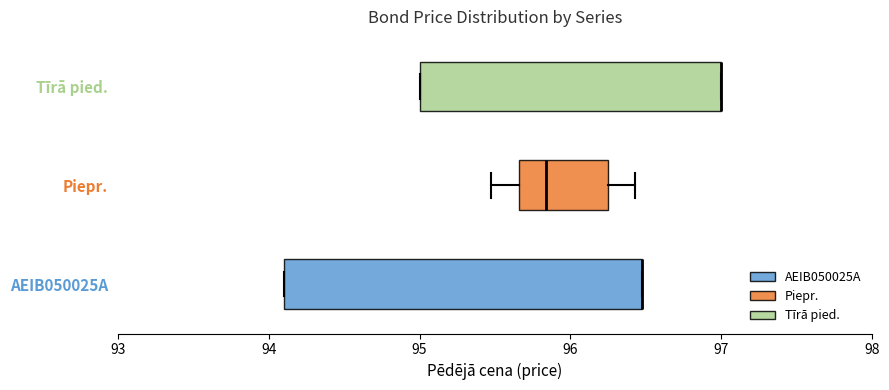

Where is the right edge of the box for Tīrā pied. on the x-axis? The values are not printed on the chart, so give them approximately, as read against the axis.

97.0